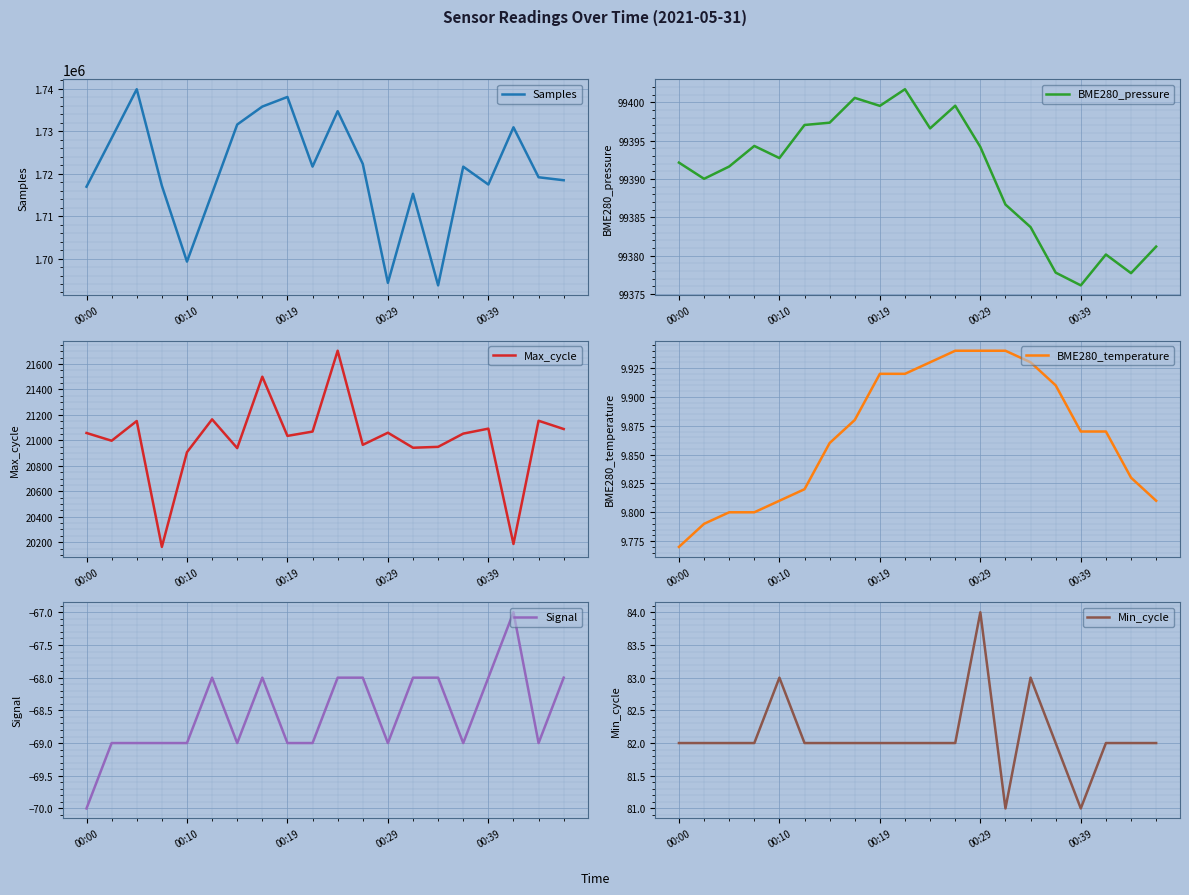

What is the average value of the Max_cycle series?

21009